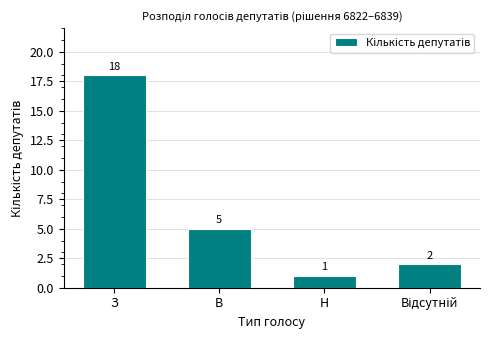

Reading right to left, extract all data points from this chart.

2	1	5	18